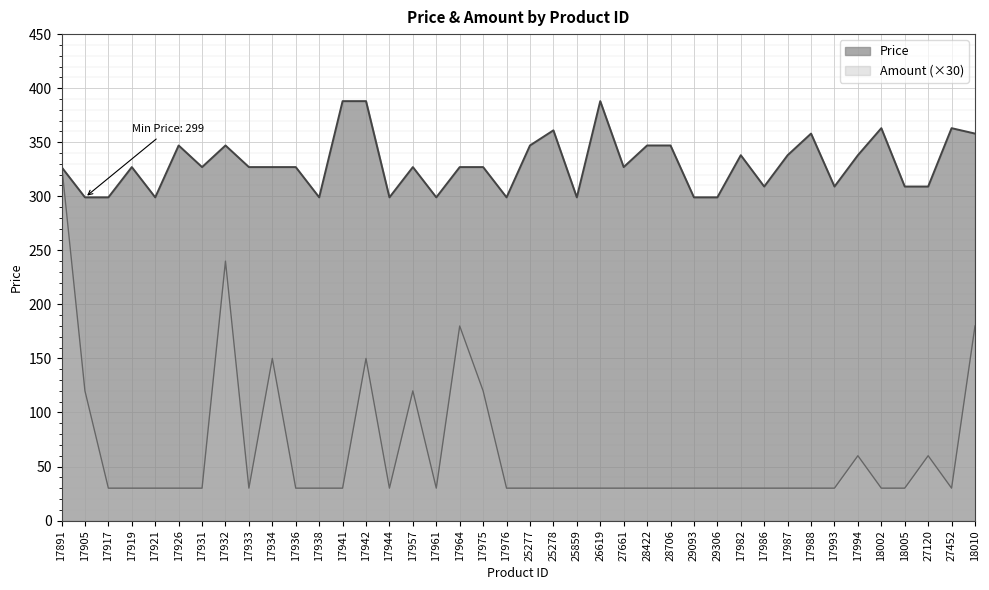

What is the label of the 33rd point from the left?

17988